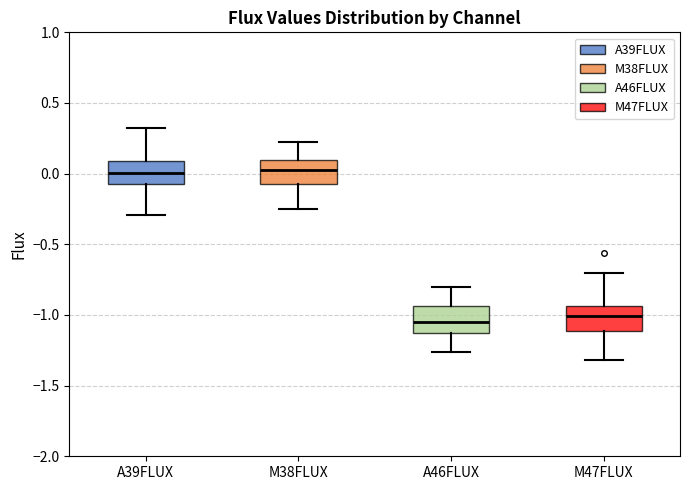

Where is the upper edge of the box for M47FLUX on the y-axis? The values are not printed on the chart, so give them approximately, as read against the axis.

-0.95